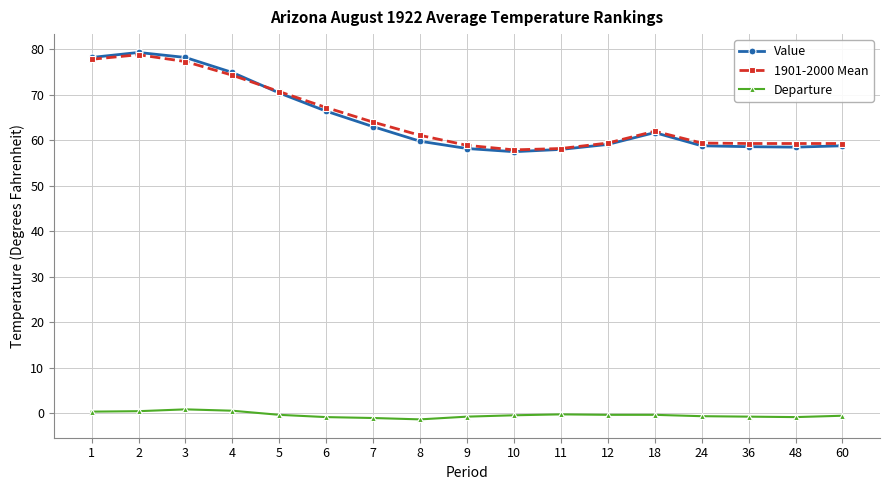

The value of 1901-2000 Mean at 5 is 70.7. True or false?

True